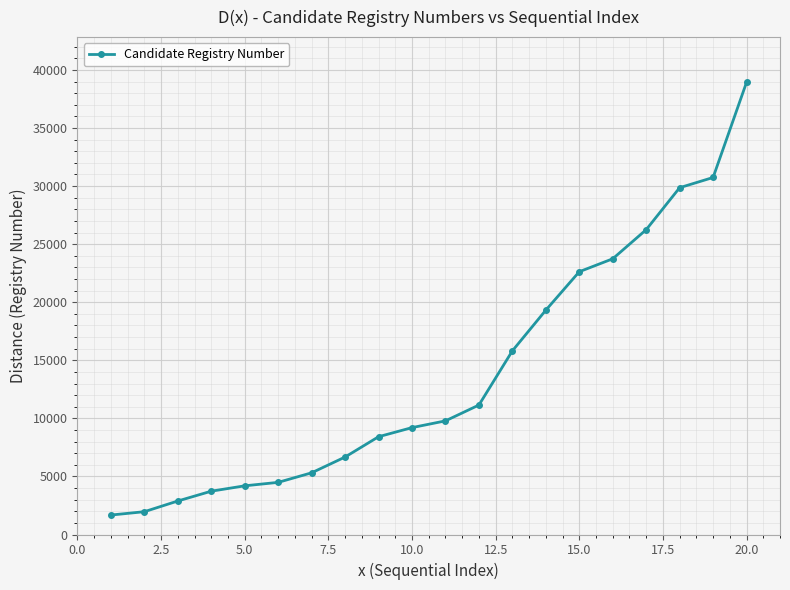

Reading left to right, list all the values displayed in this chart.

1676	1964	2886	3730	4192	4490	5313	6671	8419	9203	9784	11147	15813	19316	22625	23738	26244	29859	30738	38931